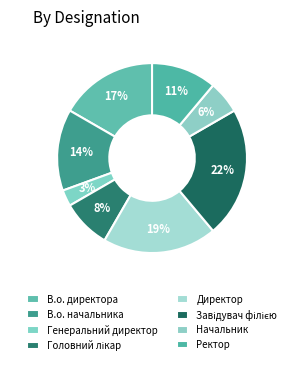

What portion of the pie excludes Завідувач філією?

77.8%